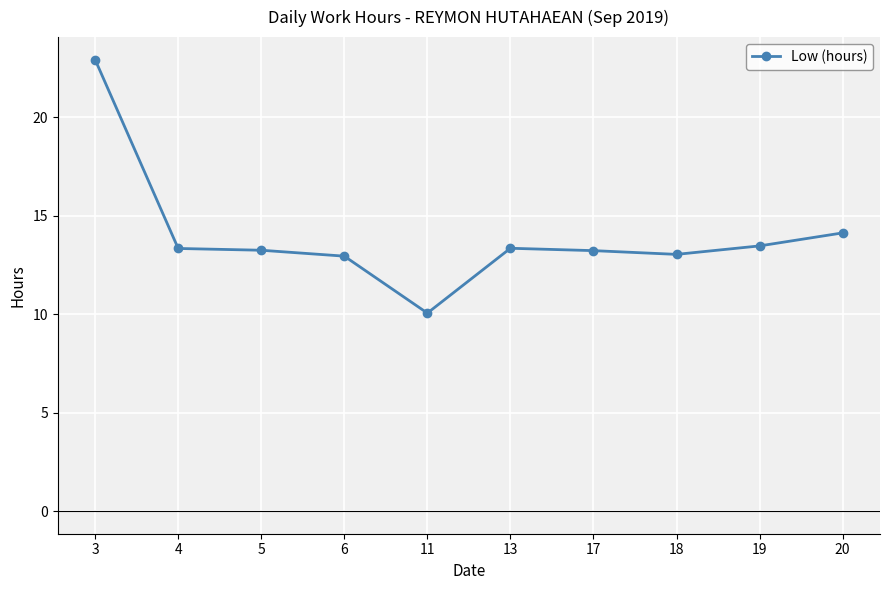

What is the difference between the maximum and minimum values?

12.9